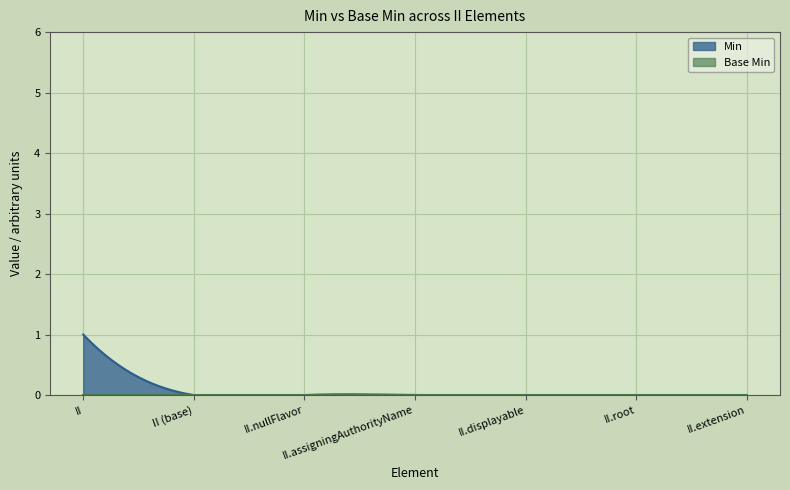

List the series in order of their overall mean, highest first.

Min, Base Min